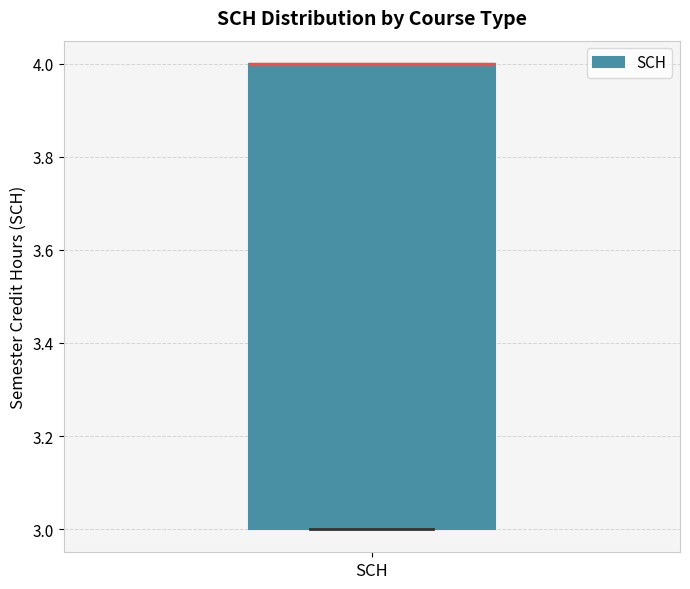

Read this box plot against the y-axis: the position of the median line, the range covered by the box, and the ends of both whiskers. The values are not printed on the chart, so give them approximately, as read against the axis.

median 4 (drawn on the box's upper edge), box 3 to 4, whiskers 3 to 4